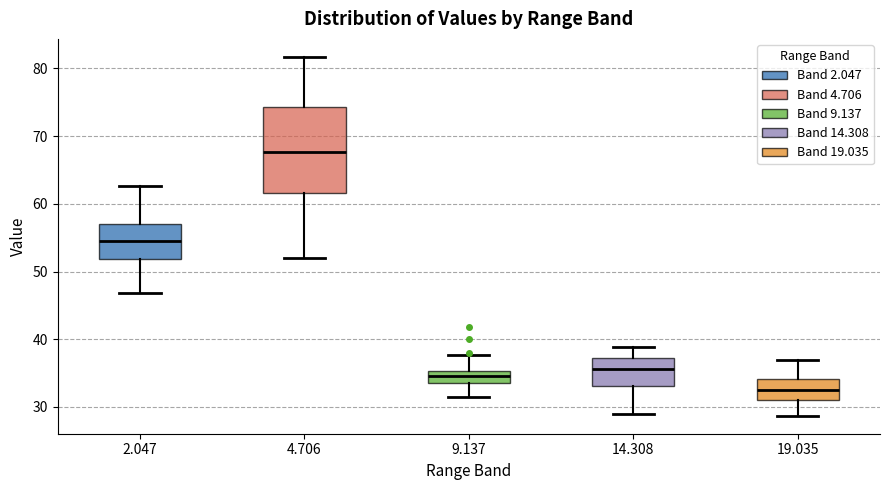

Comparing the boxes themselves (not the whiskers), which one is the tallest?

4.706